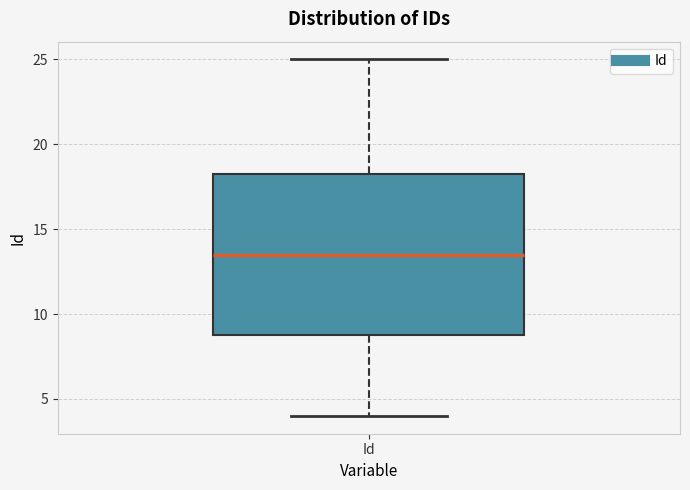

Where does the lower whisker of the box for Id end on the y-axis? The values are not printed on the chart, so give them approximately, as read against the axis.

4.0